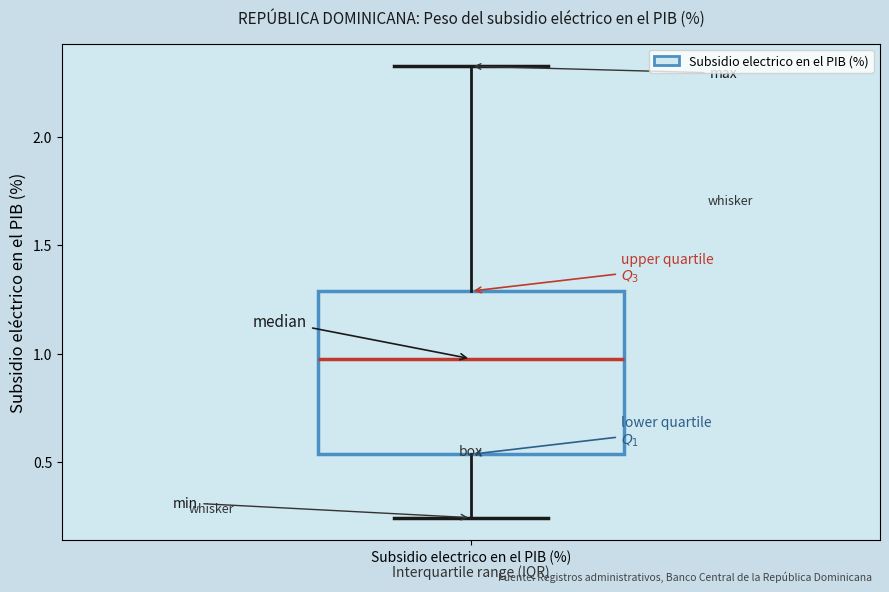

Transcribe this box plot: give where the median line is, the range the box spans, and where the two whiskers end, as read against the y-axis. The values are not printed on the chart, so give them approximately, as read against the axis.

median 1.00, box 0.55 to 1.30, whiskers 0.25 to 2.30